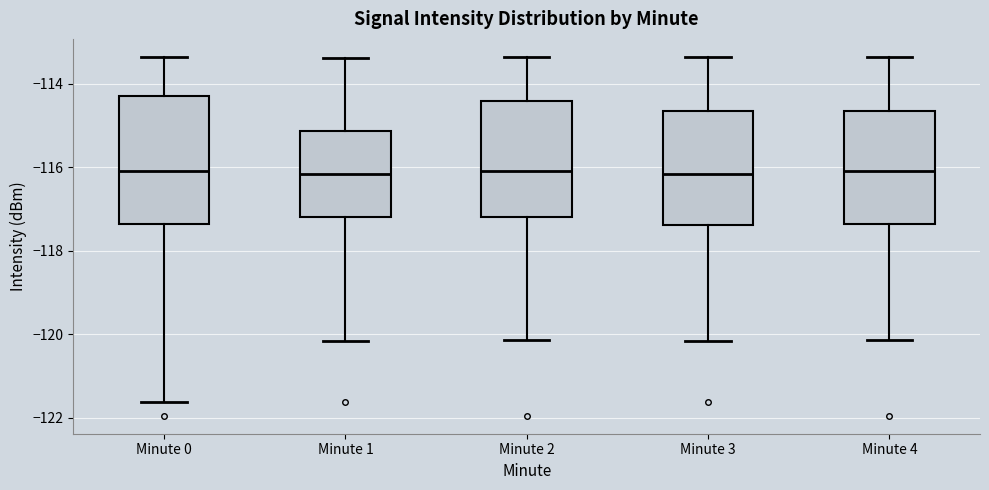

Which box is the tallest, from its lower edge to its upper edge?

Minute 0